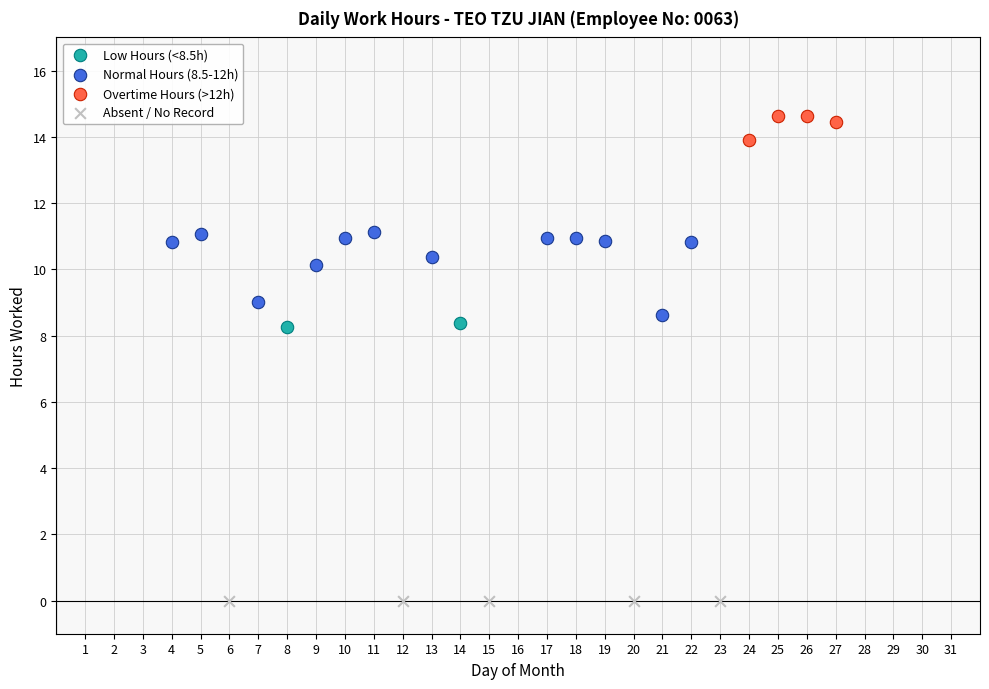

What are all the series names shown in the legend?

Low Hours (<8.5h), Normal Hours (8.5-12h), Overtime Hours (>12h), Absent / No Record